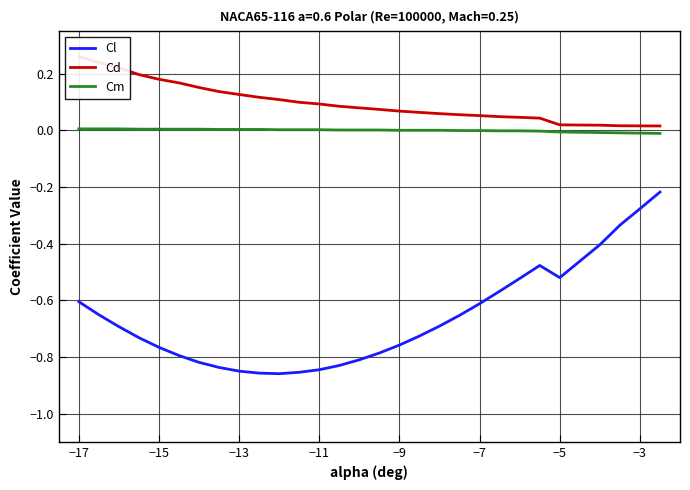

True or false: Cm and Cl intersect in this chart.

False